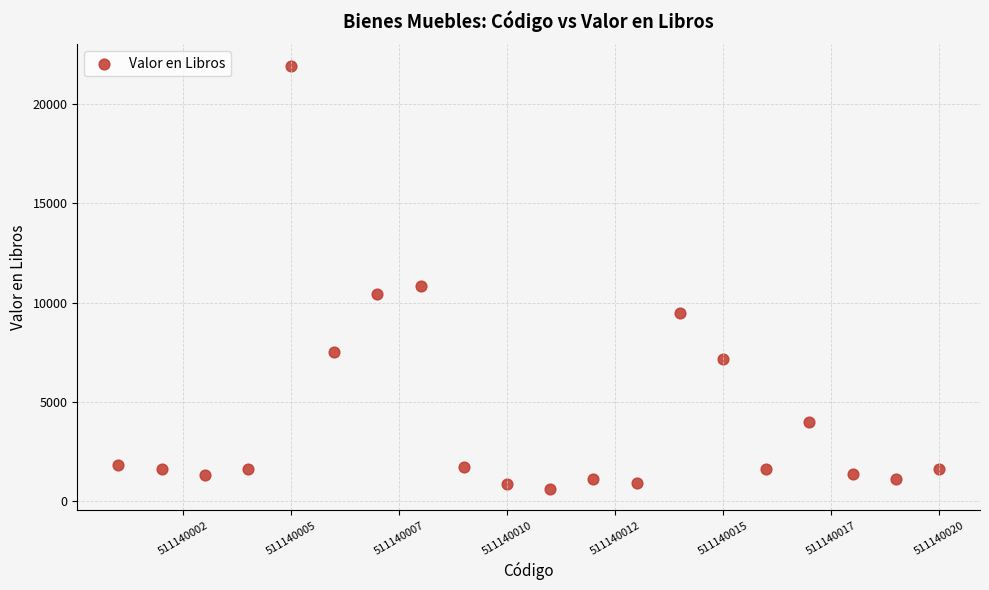

What Y value in the scatter plot is closest to 11272?

10835.0